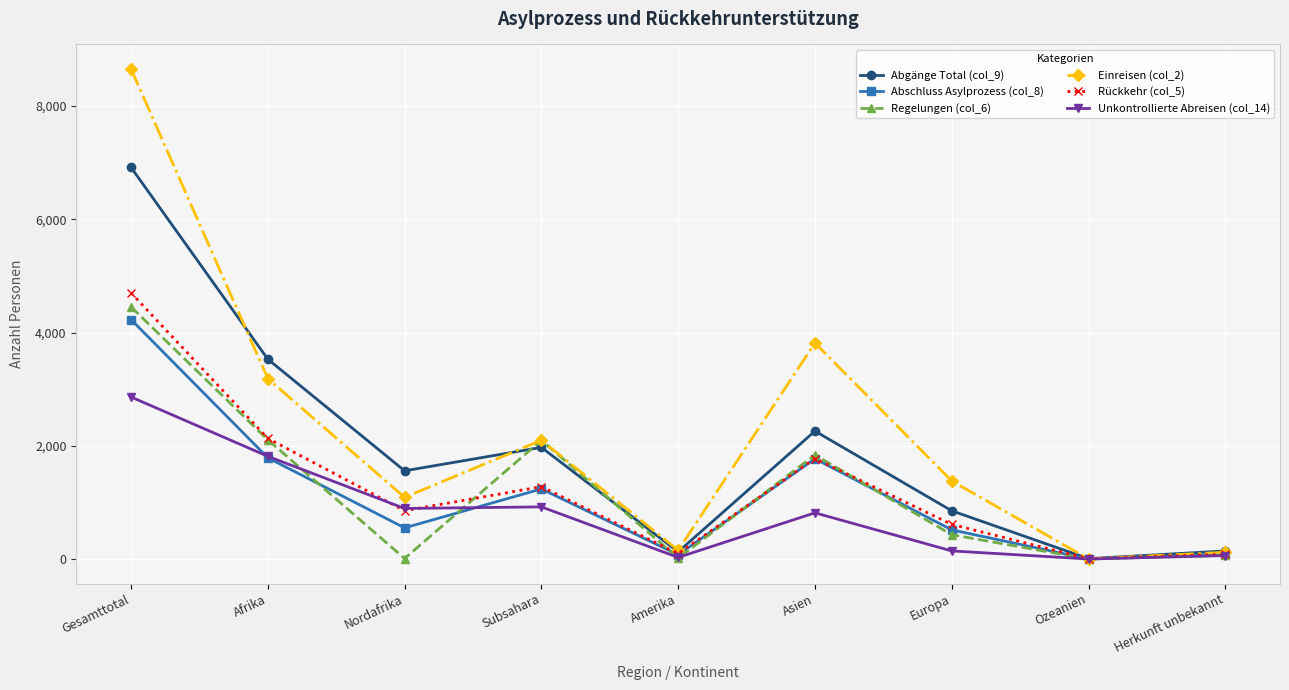

At how many categories does at least one series exceed 5747?

1